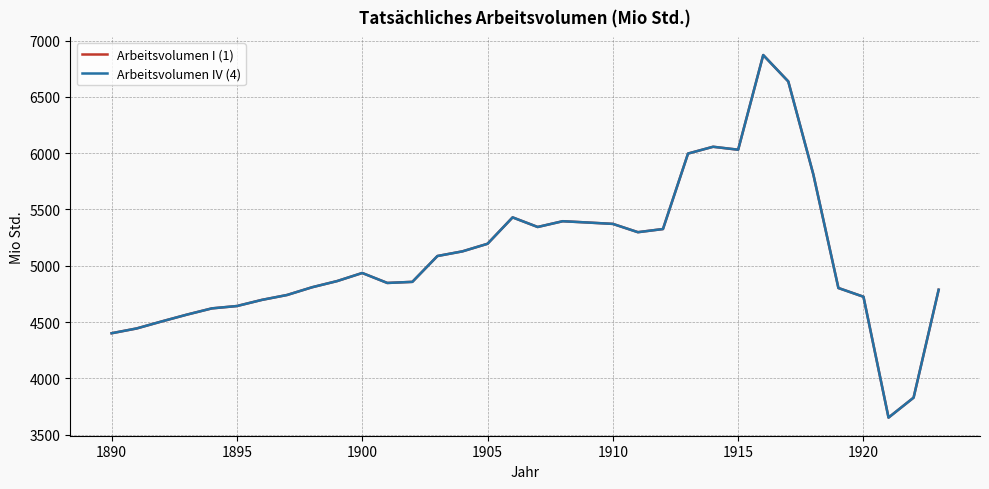

Does the chart display data point markers on the line(s)?

No